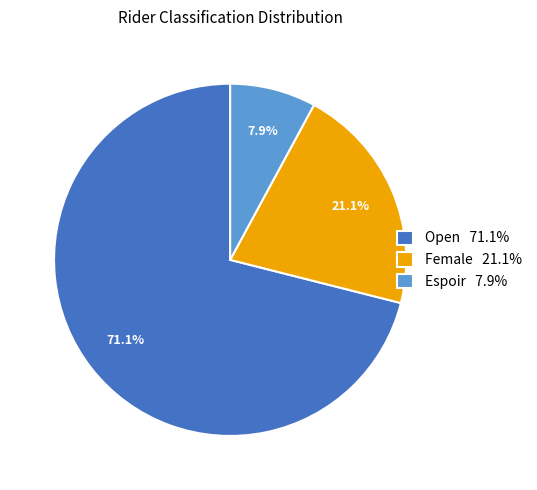

Is it true that Female is 34% of the pie?

False